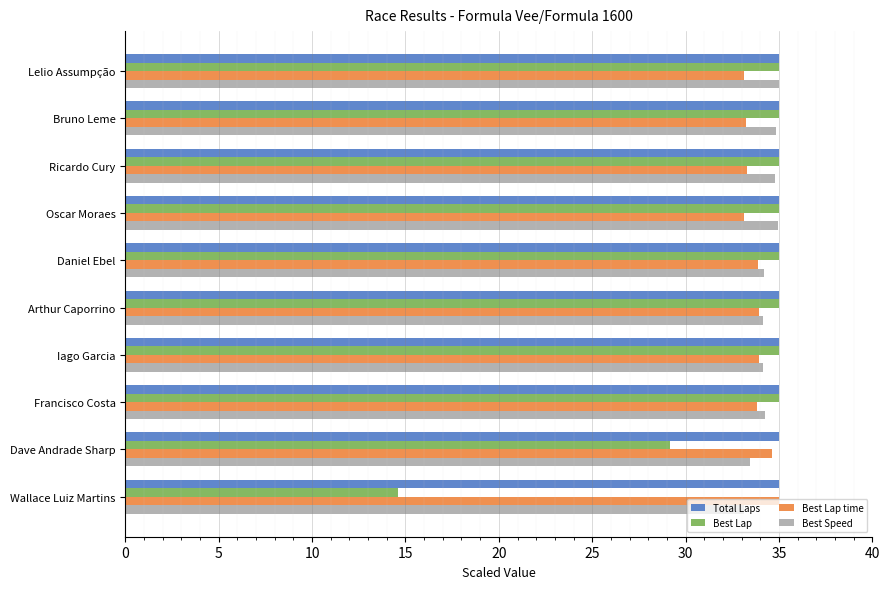

What value does the Best Speed series have at Ricardo Cury?

34.8